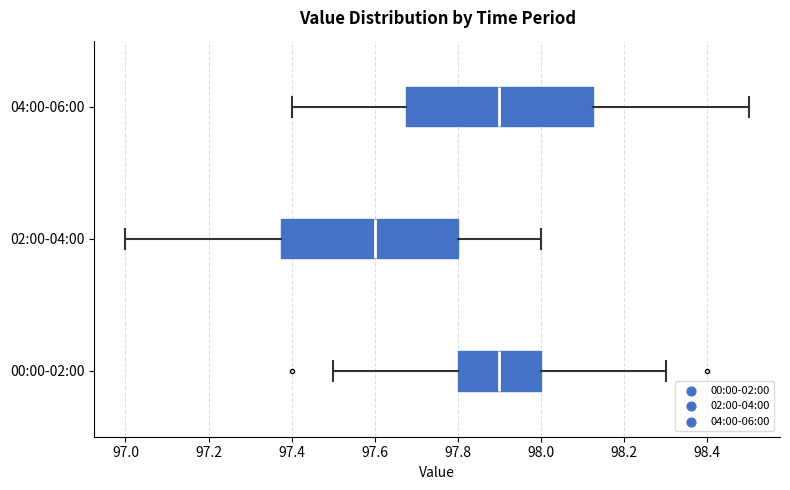

Comparing the boxes themselves (not the whiskers), which one is the widest?

04:00-06:00